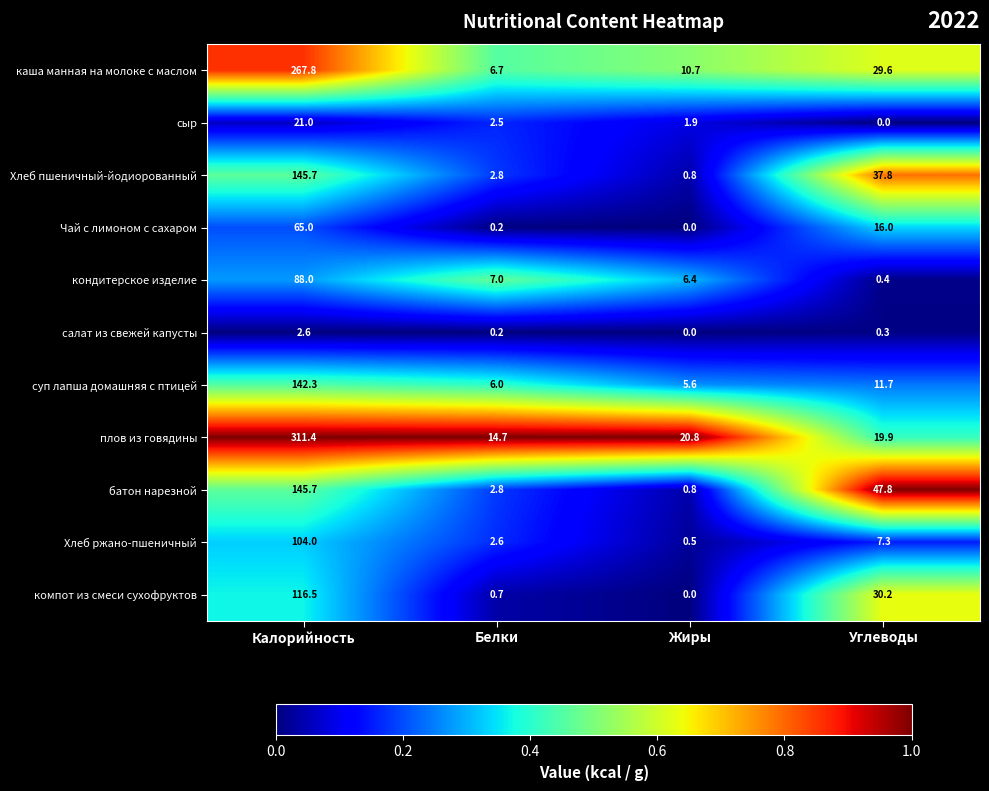

What is the difference between the компот из смеси сухофруктов values at Жиры and Белки?

0.7